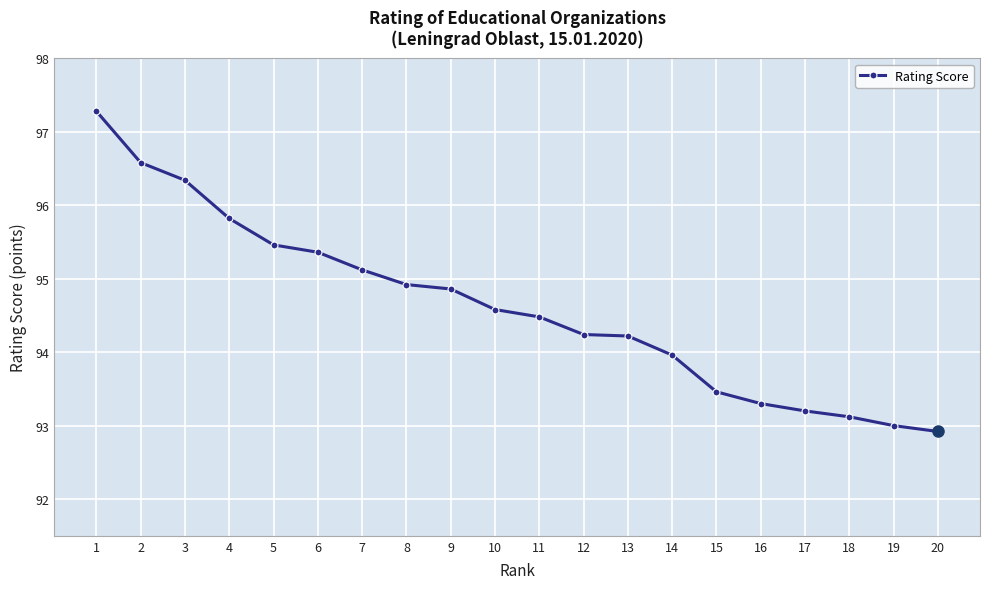

Does the chart display data point markers on the line(s)?

Yes